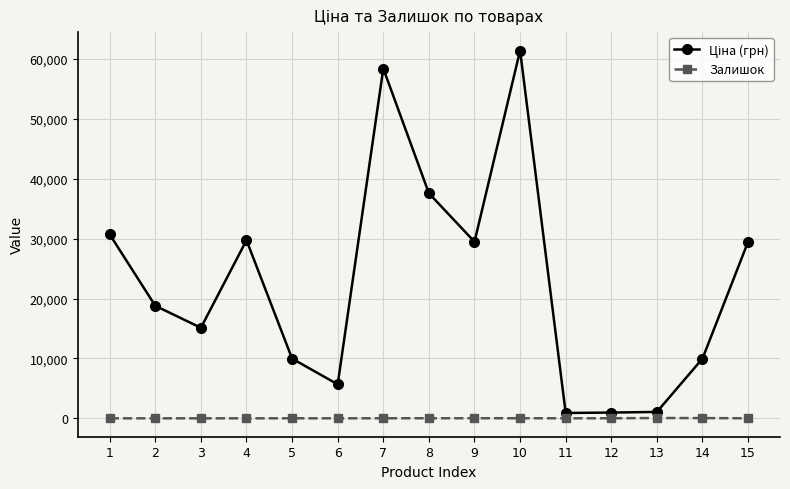

What is the average value of the Залишок series?

12.5